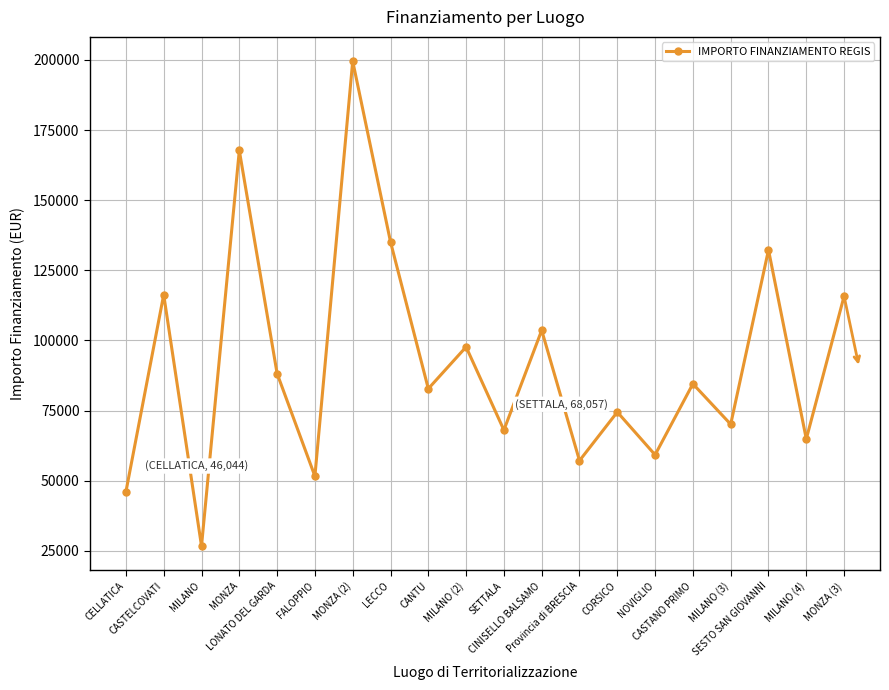

What is the maximum value shown in the chart?

199567.7